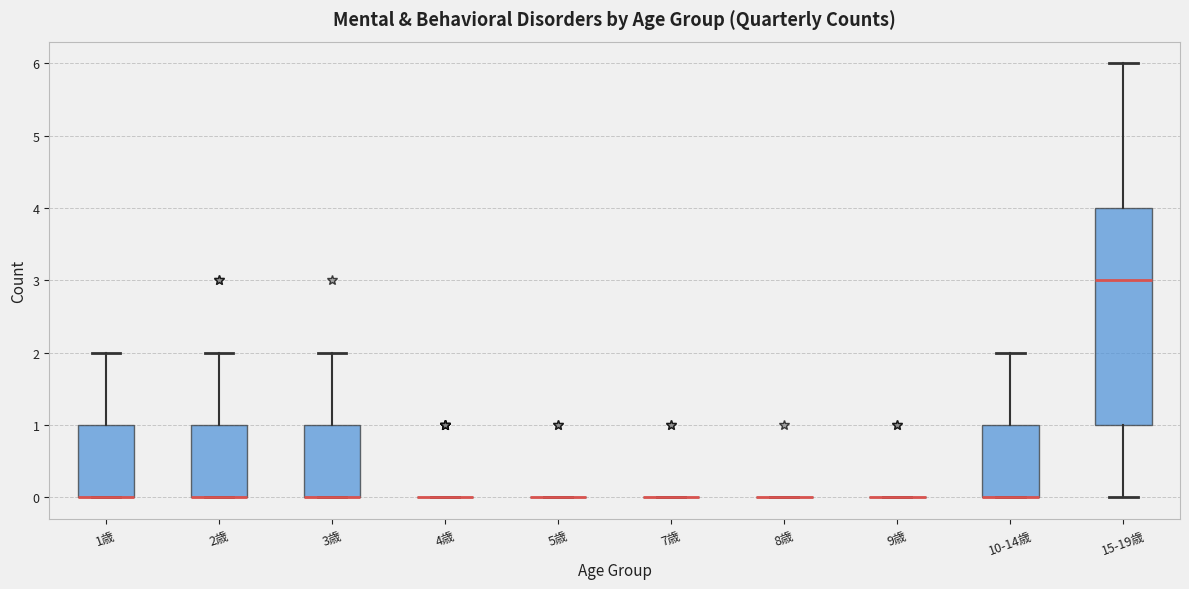

Reading left to right, read every box against the y-axis: the position of its median line, the range the box covers, and the ends of its whiskers. The values are not printed on the chart, so give them approximately, as read against the axis.

1歳: median 0 (drawn on the box's lower edge), box 0 to 1, whiskers 0 to 2
2歳: median 0 (drawn on the box's lower edge), box 0 to 1, whiskers 0 to 2
3歳: median 0 (drawn on the box's lower edge), box 0 to 1, whiskers 0 to 2
4歳: box collapsed to a line at 0, whiskers 0 to 0
5歳: box collapsed to a line at 0, whiskers 0 to 0
7歳: box collapsed to a line at 0, whiskers 0 to 0
8歳: box collapsed to a line at 0, whiskers 0 to 0
9歳: box collapsed to a line at 0, whiskers 0 to 0
10-14歳: median 0 (drawn on the box's lower edge), box 0 to 1, whiskers 0 to 2
15-19歳: median 3, box 1 to 4, whiskers 0 to 6